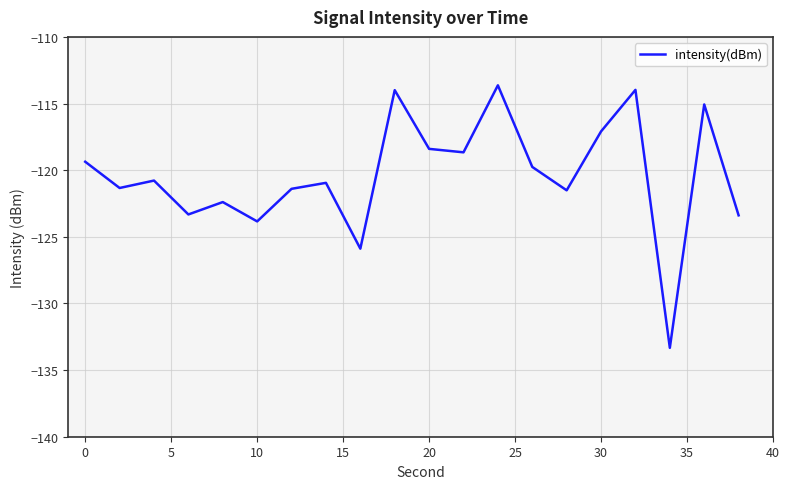

What is the greatest value displayed?

-113.6